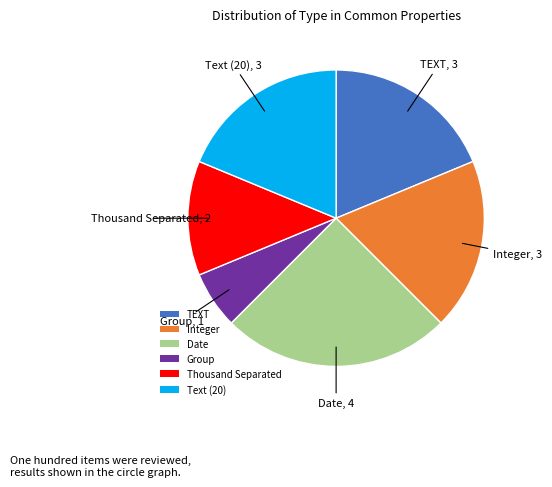

How many segments does this pie chart have?

6